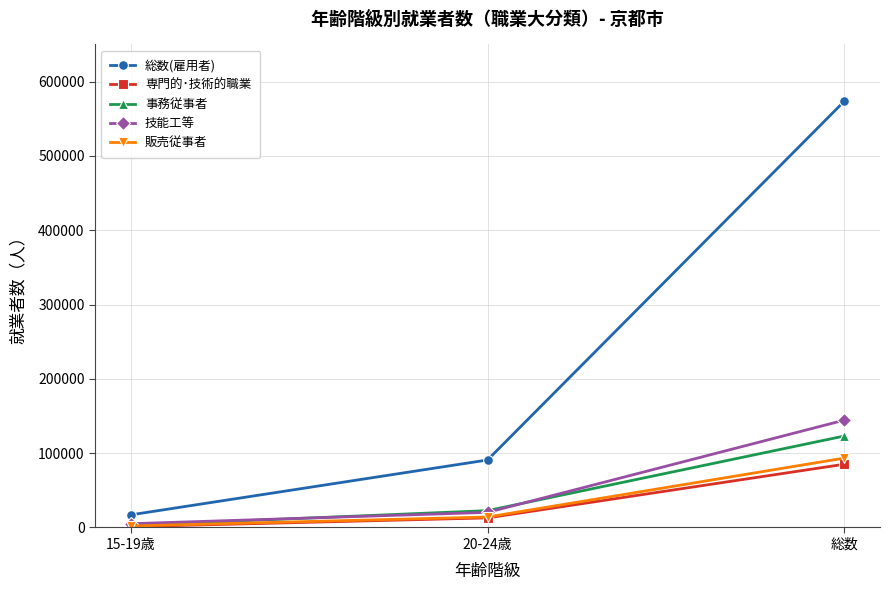

What is the minimum value for 事務従事者?

2846